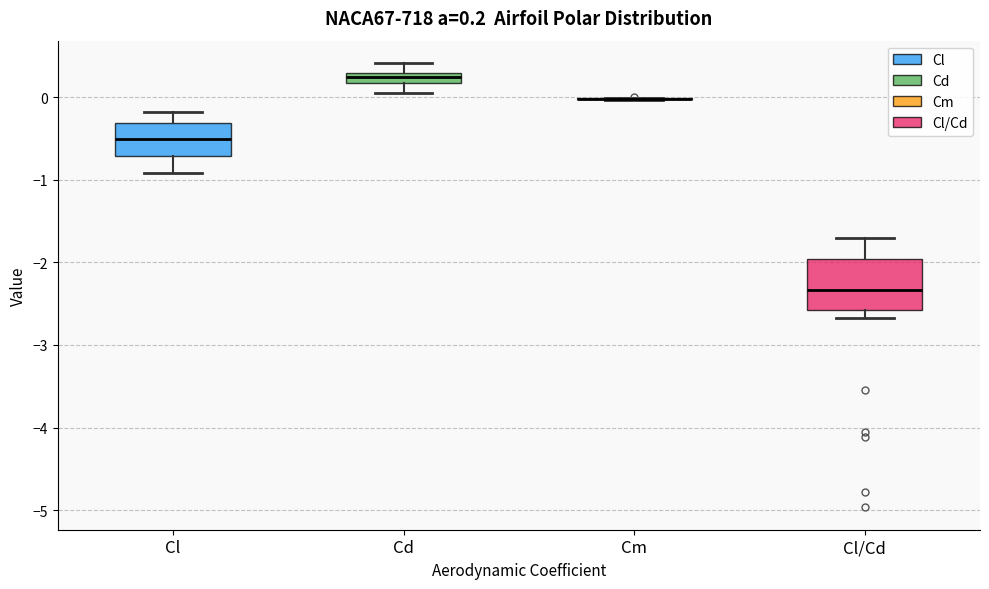

Comparing the boxes themselves (not the whiskers), which one is the tallest?

Cl/Cd